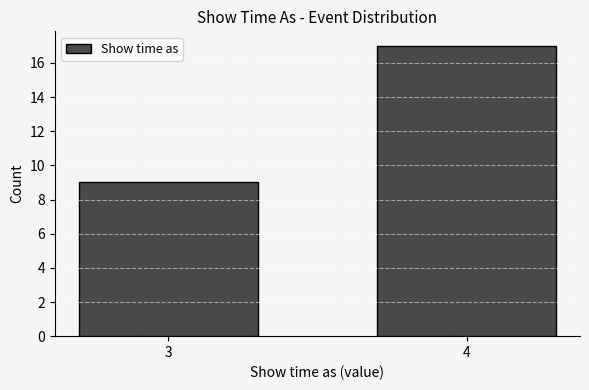

Reading left to right, transcribe all the data shown in this chart.

3=9	4=17